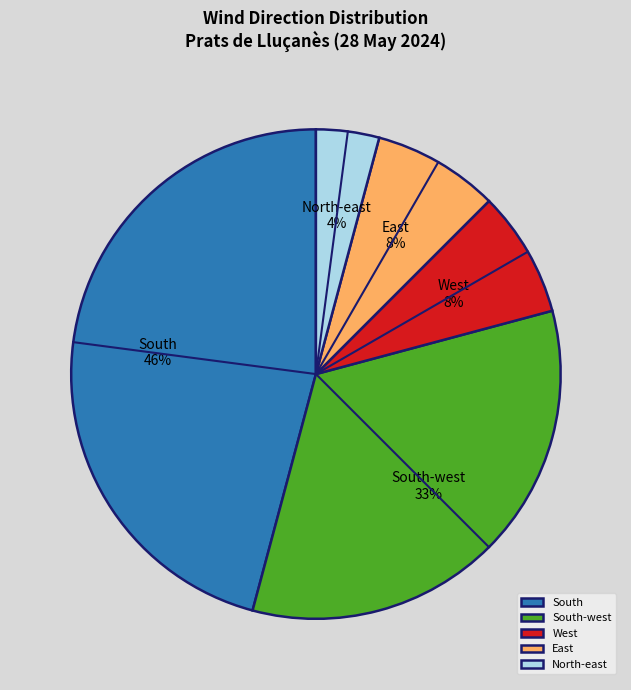

True or false: South-west accounts for 33% of the total.

True